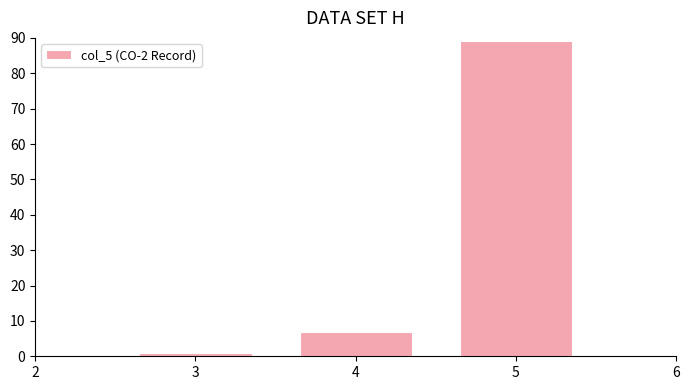

Reading left to right, what are all the values shown in this chart?

3=1	4=7	5=89